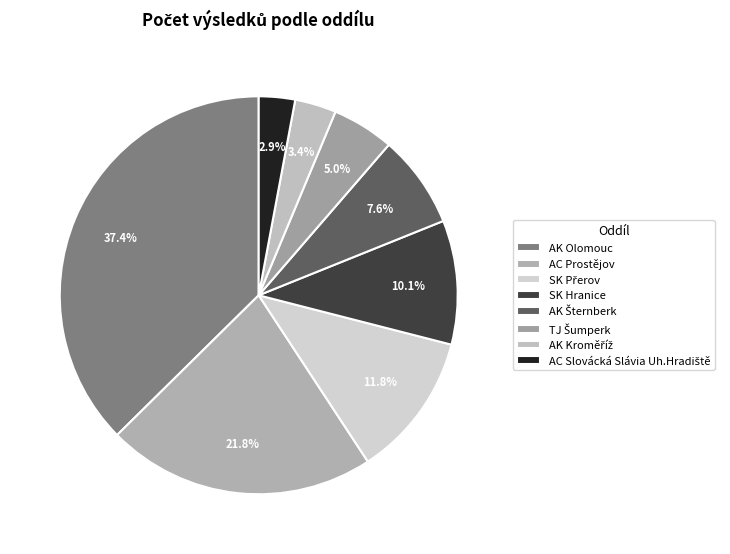

To the nearest percent, what portion does AC Prostějov represent?

22%